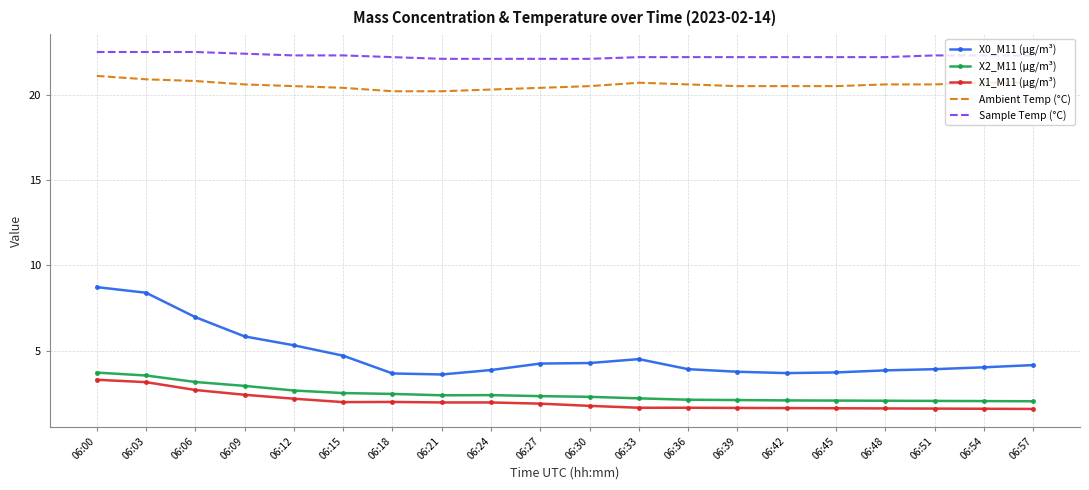

Is the value of X0_M11 (μg/m³) at 06:06 greater than the value of X1_M11 (μg/m³) at 06:57?

Yes